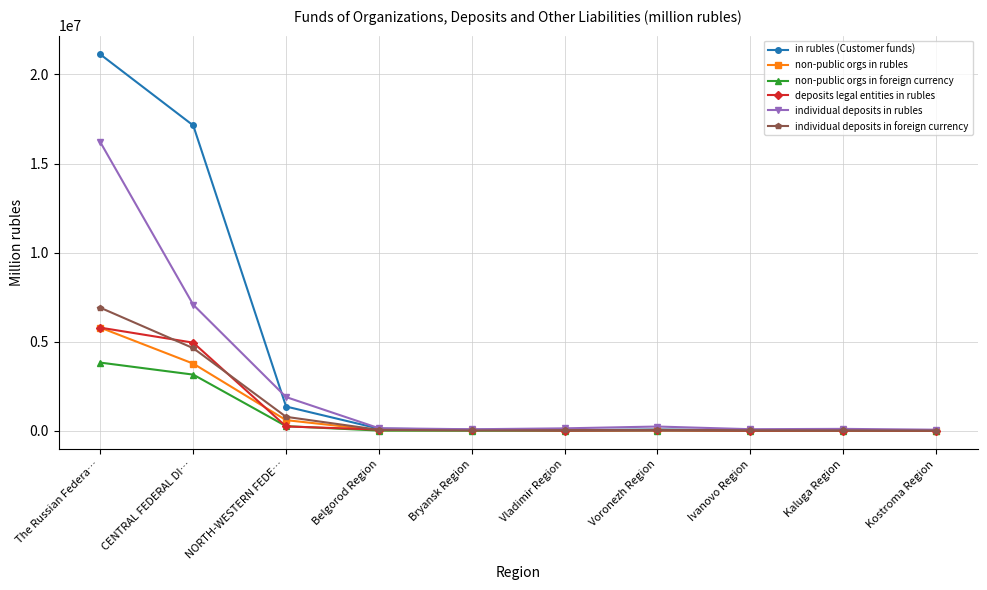

Between which two adjacent categories do individual deposits in rubles and in rubles (Customer funds) first intersect?

CENTRAL FEDERAL DI… and NORTH-WESTERN FEDE…